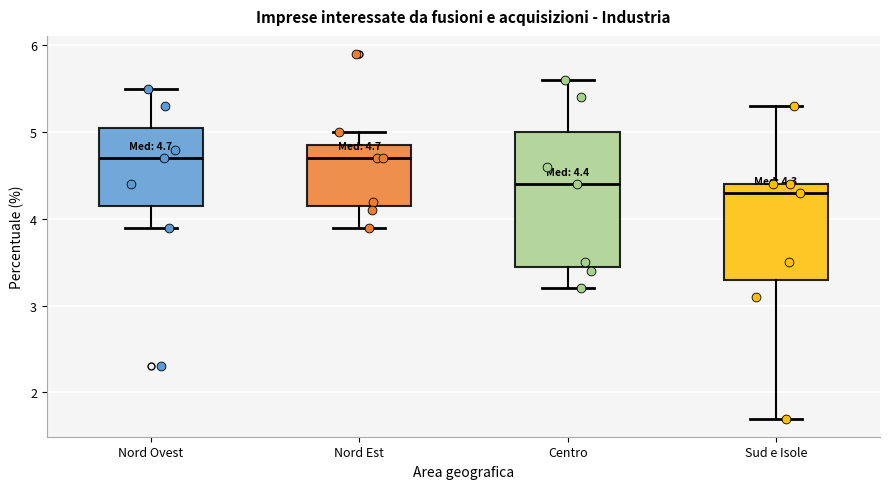

Which box is the tallest, from its lower edge to its upper edge?

Centro